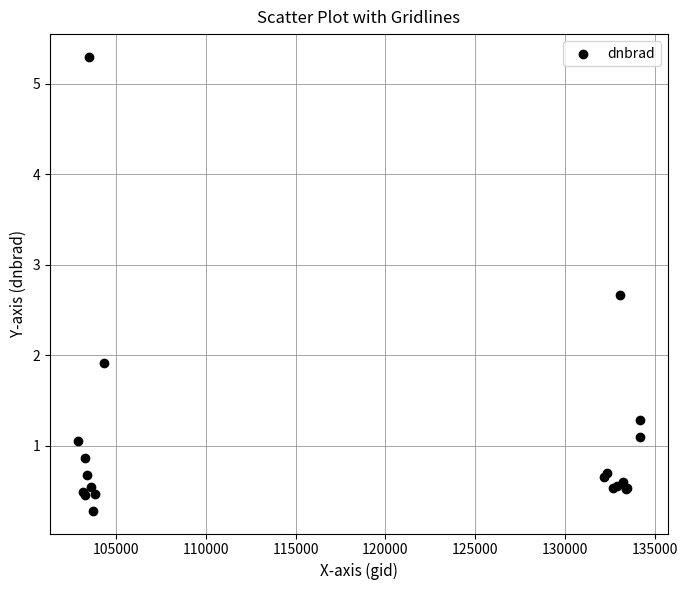

What Y value in the scatter plot is closest to 2?

1.9